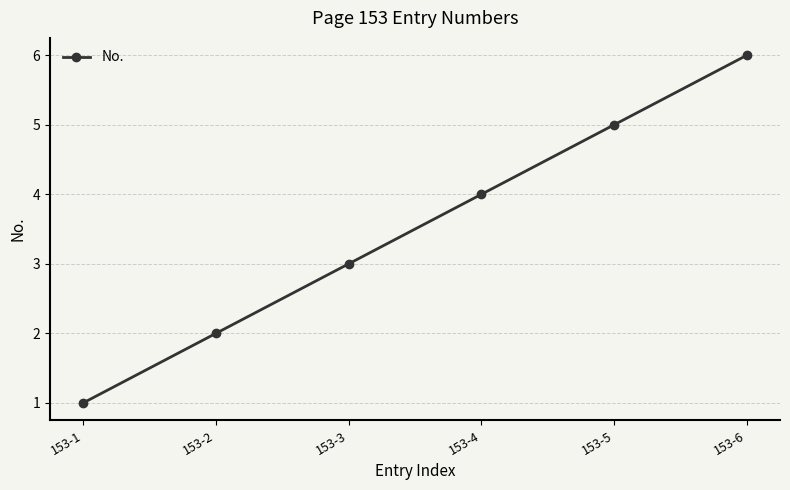

How many categories are shown in the chart?

6